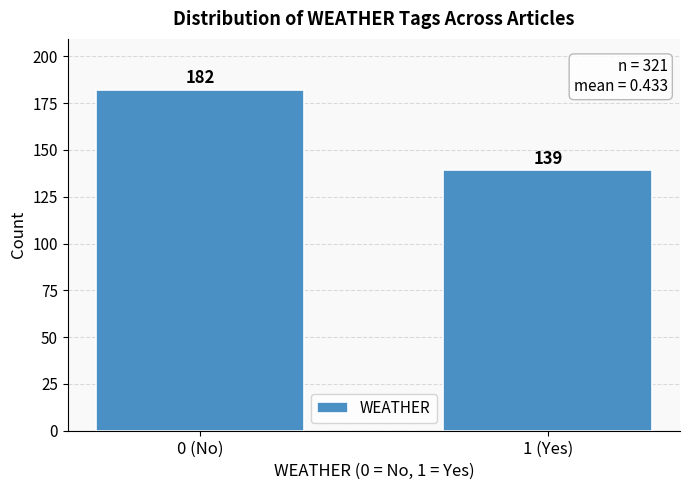

Reading left to right, what are all the values shown in this chart?

0 (No)=182	1 (Yes)=139